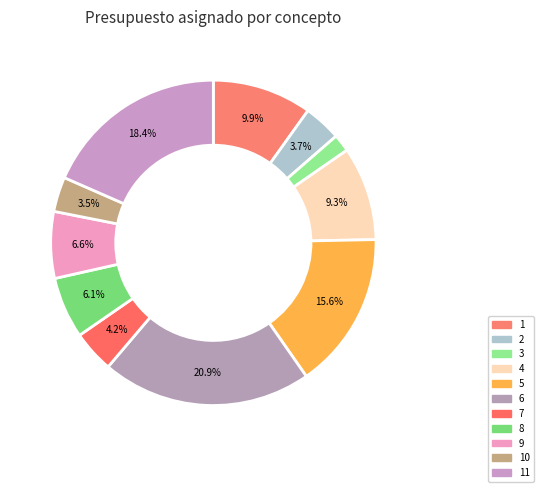

Approximately how many times larger is the value at 11 compared to 7?

4.4